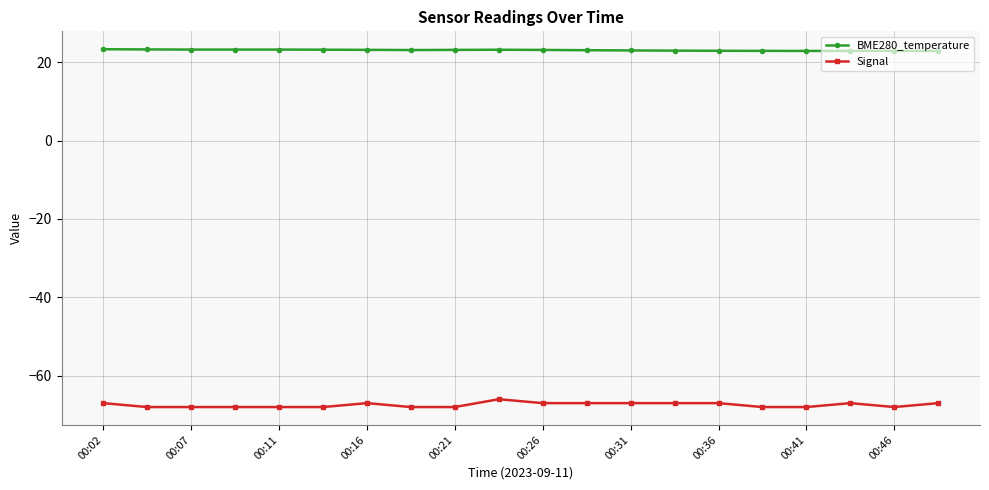

What is the maximum value for BME280_temperature?

23.3